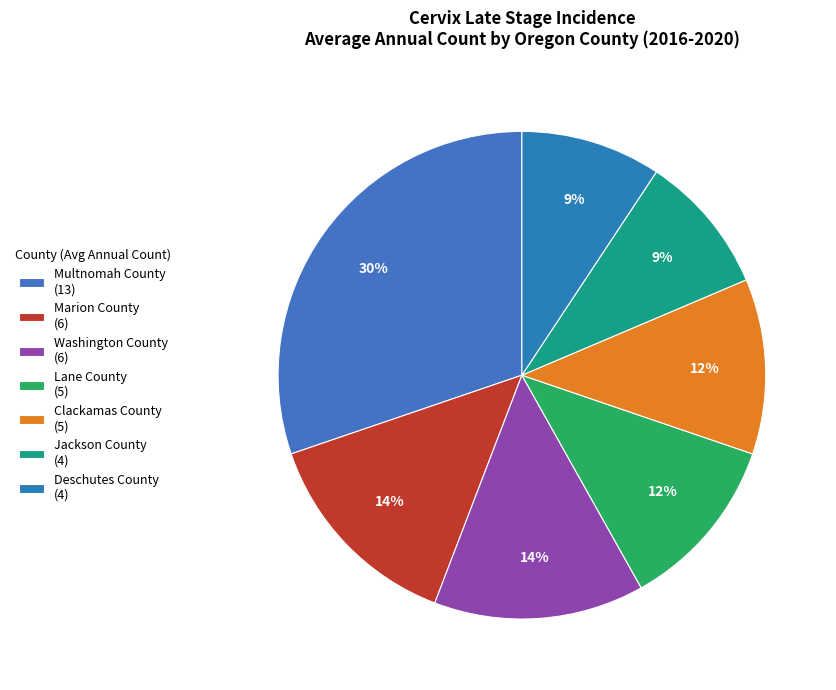

True or false: Deschutes County accounts for 9% of the total.

True